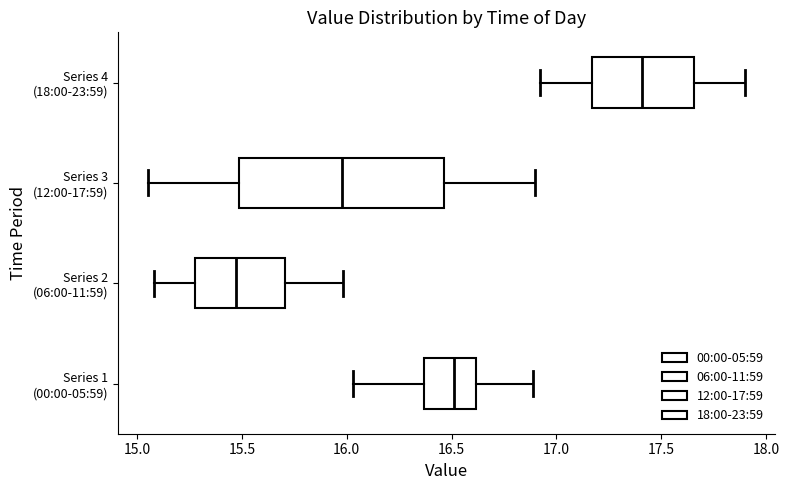

Where does the median line of the box for Series 3 (12:00-17:59) sit on the x-axis? The values are not printed on the chart, so give them approximately, as read against the axis.

16.00